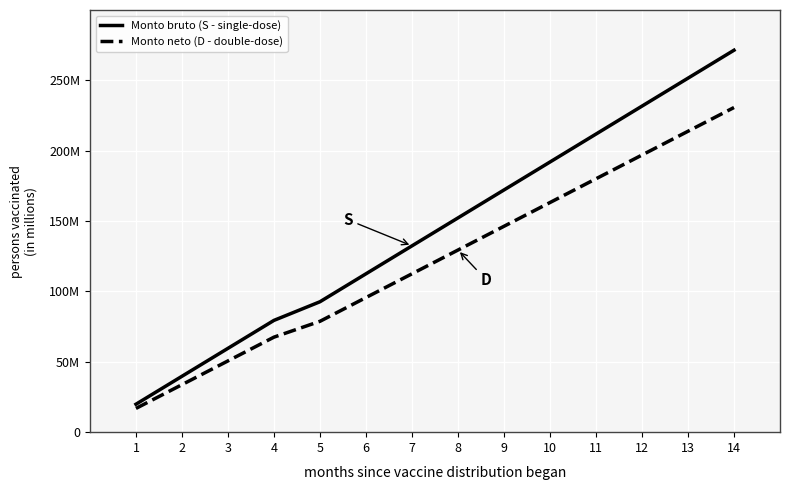

True or false: Monto bruto (S - single-dose) has more than 0 points higher than both neighbors.

False